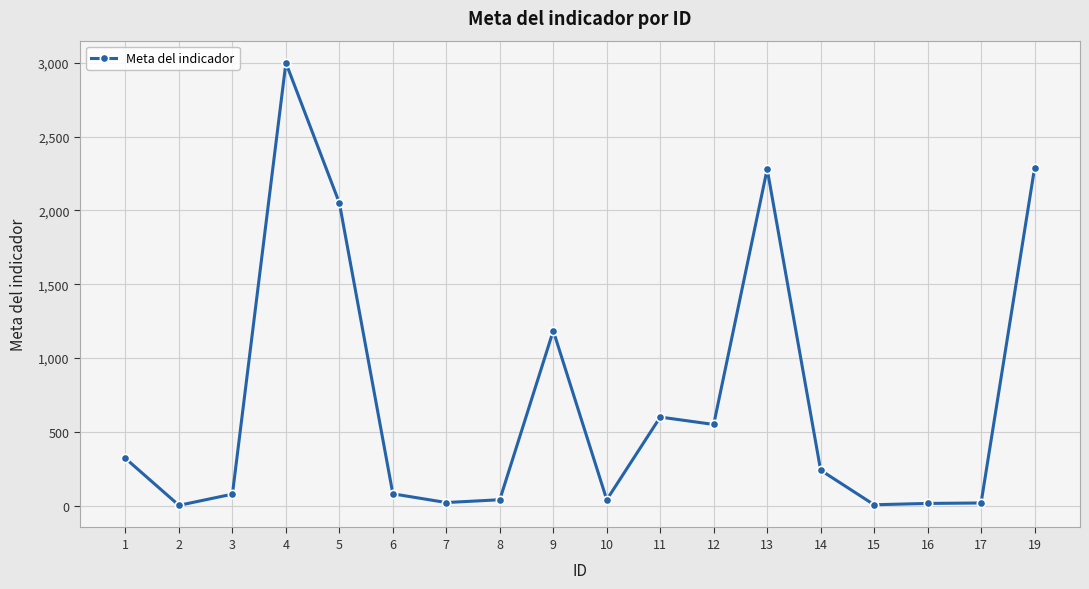

The chart shows a value of 755 at 12. True or false?

False